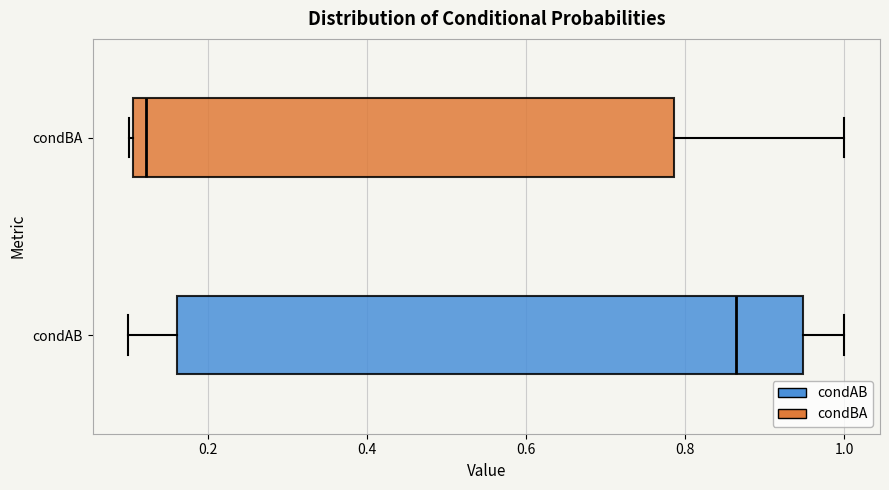

Where is the right edge of the box for condBA on the x-axis? The values are not printed on the chart, so give them approximately, as read against the axis.

0.78